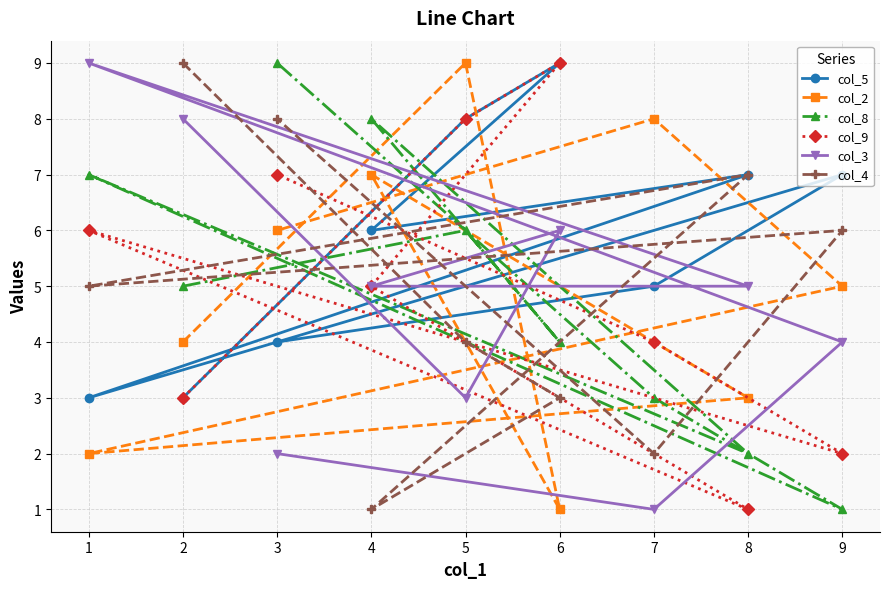

True or false: col_9 has a value of 1 at 8.

True